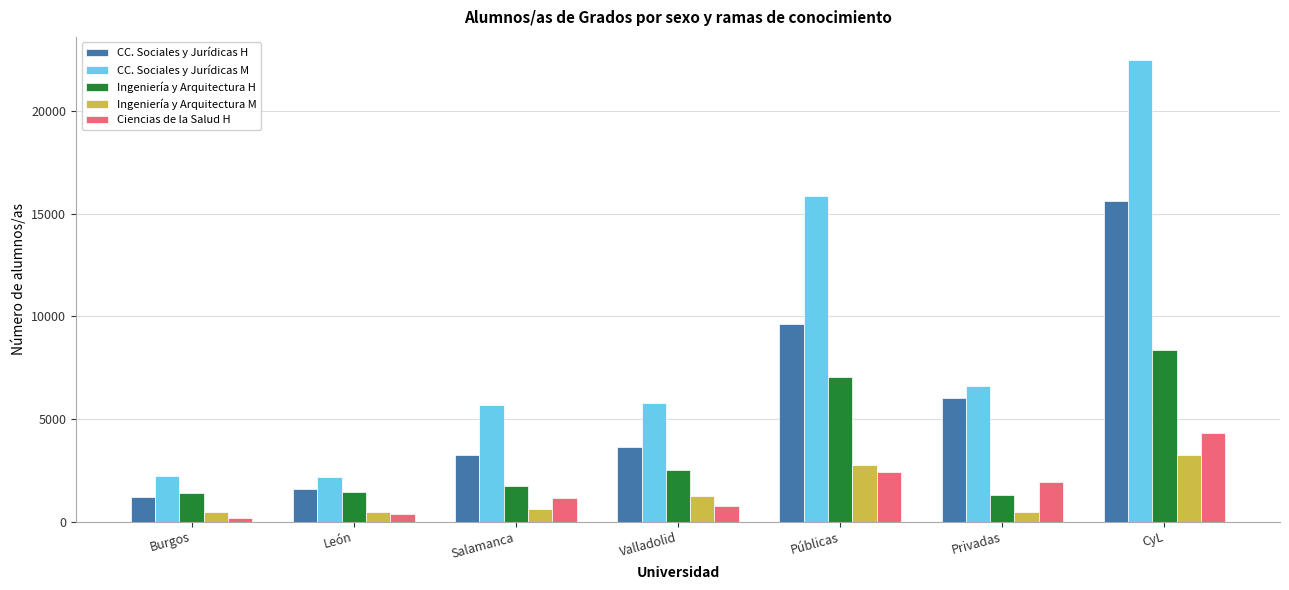

Rank the series at CyL from highest to lowest value.

CC. Sociales y Jurídicas M, CC. Sociales y Jurídicas H, Ingeniería y Arquitectura H, Ciencias de la Salud H, Ingeniería y Arquitectura M